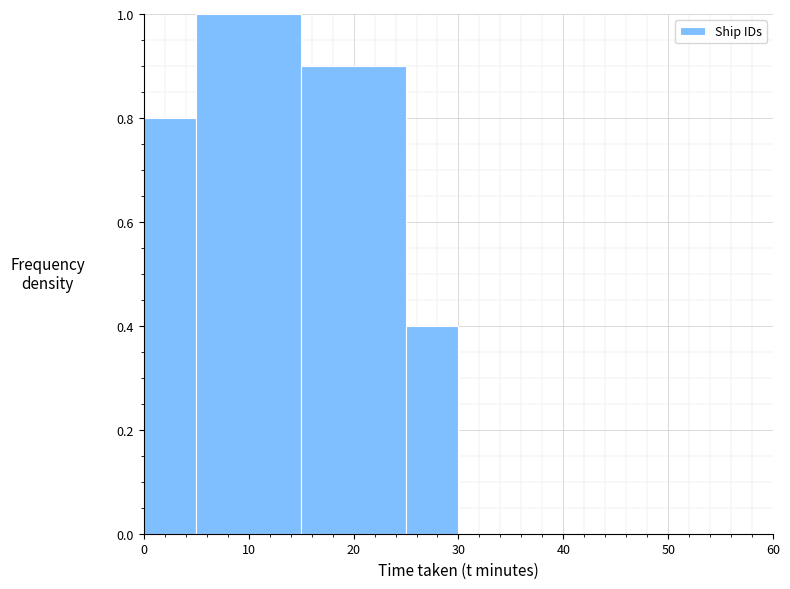

What is the height of the bar covering 5 to 15 on the x-axis? The values are not printed on the chart, so give them approximately, as read against the axis.

1.0